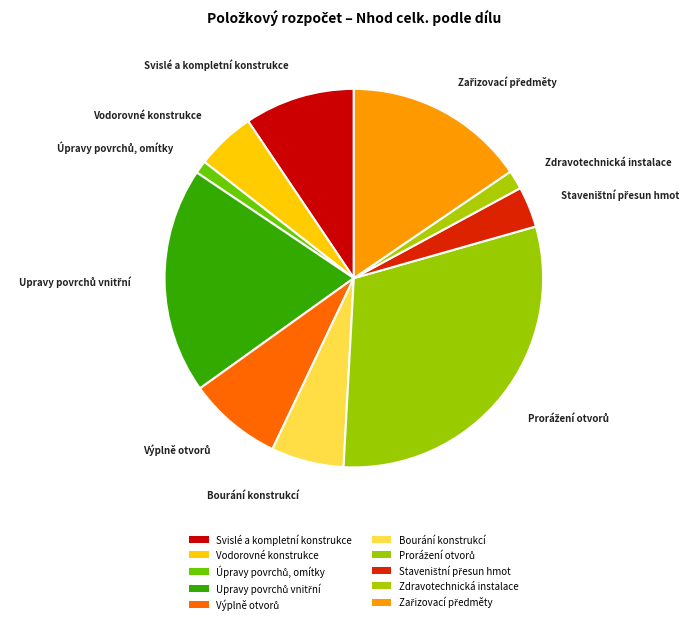

How many segments does this pie chart have?

10